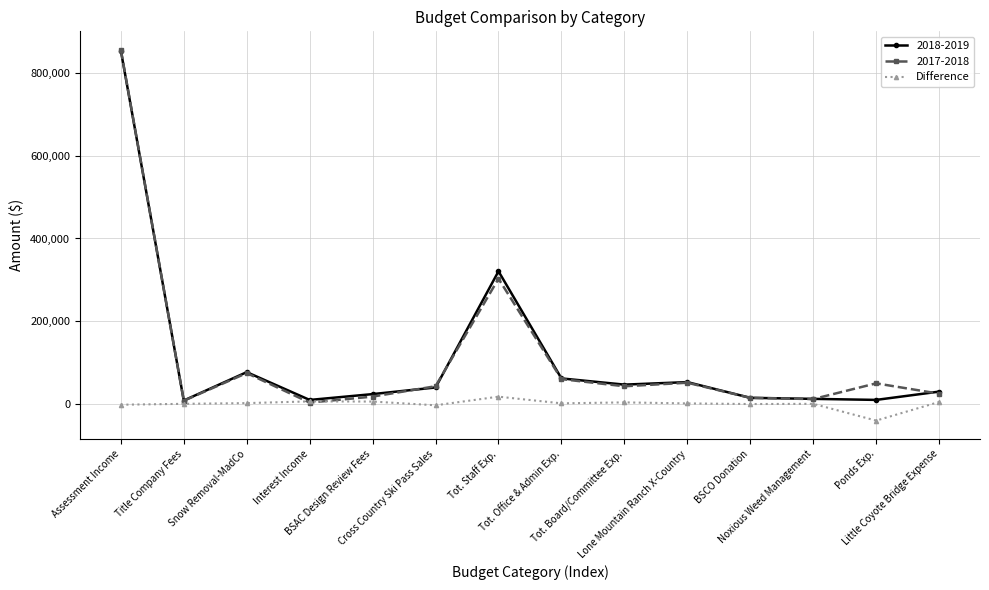

True or false: Difference has more than 1 interior local peaks.

True